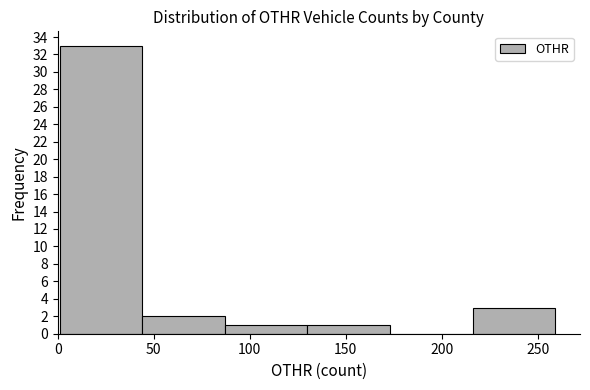

What is the height of the bar covering 130 to 173 on the x-axis? Neither the bar edges nor the heights are printed on the chart, so give them approximately, as read against the axes.

1